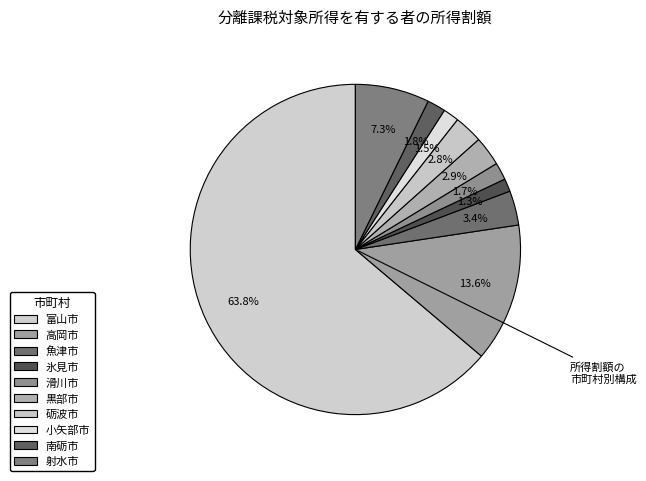

How many segments does this pie chart have?

10